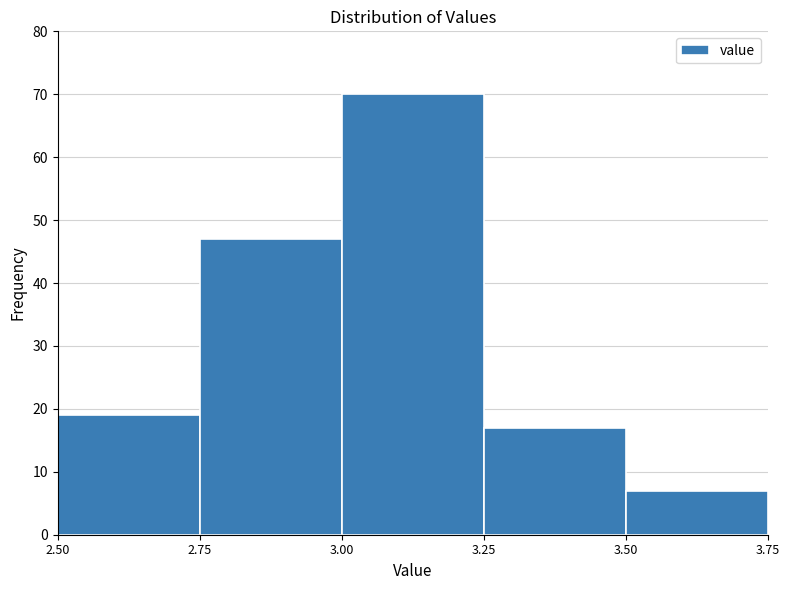

Reading left to right, list every bar in this chart as the range it spans on the x-axis followed by its height. The values are not printed on the chart, so give them approximately, as read against the axis.

2.50 to 2.75: 19
2.75 to 3.00: 47
3.00 to 3.25: 70
3.25 to 3.50: 17
3.50 to 3.75: 7